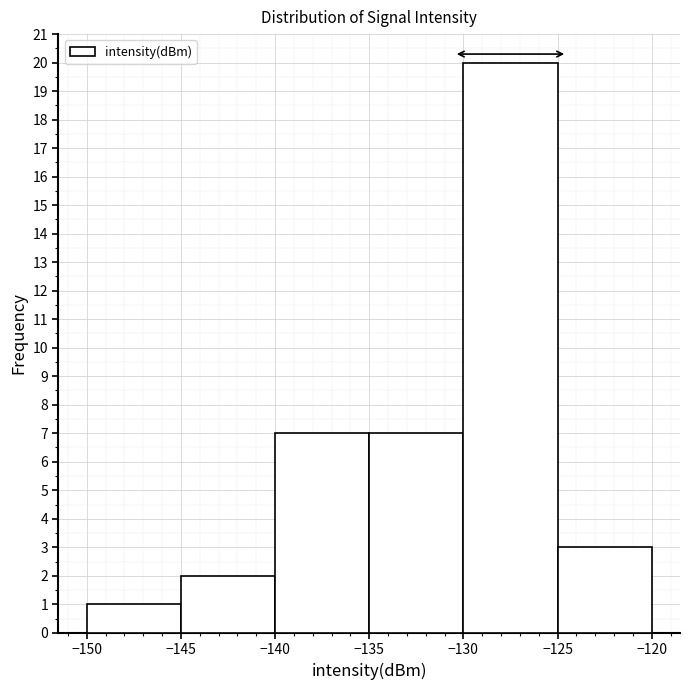

Reading left to right, list every bar in this chart as the range it spans on the x-axis followed by its height. The values are not printed on the chart, so give them approximately, as read against the axis.

-150 to -145: 1
-145 to -140: 2
-140 to -135: 7
-135 to -130: 7
-130 to -125: 20
-125 to -120: 3